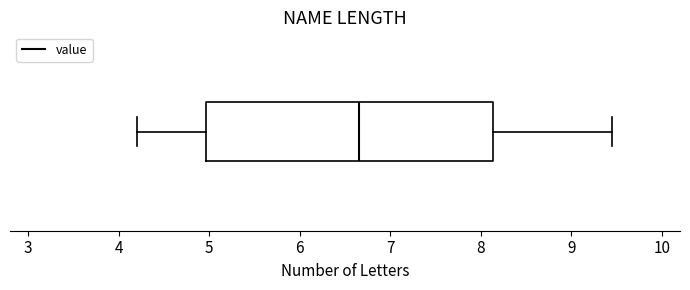

Transcribe this box plot: give where the median line is, the range the box spans, and where the two whiskers end, as read against the x-axis. The values are not printed on the chart, so give them approximately, as read against the axis.

median 6.7, box 5.0 to 8.1, whiskers 4.2 to 9.5